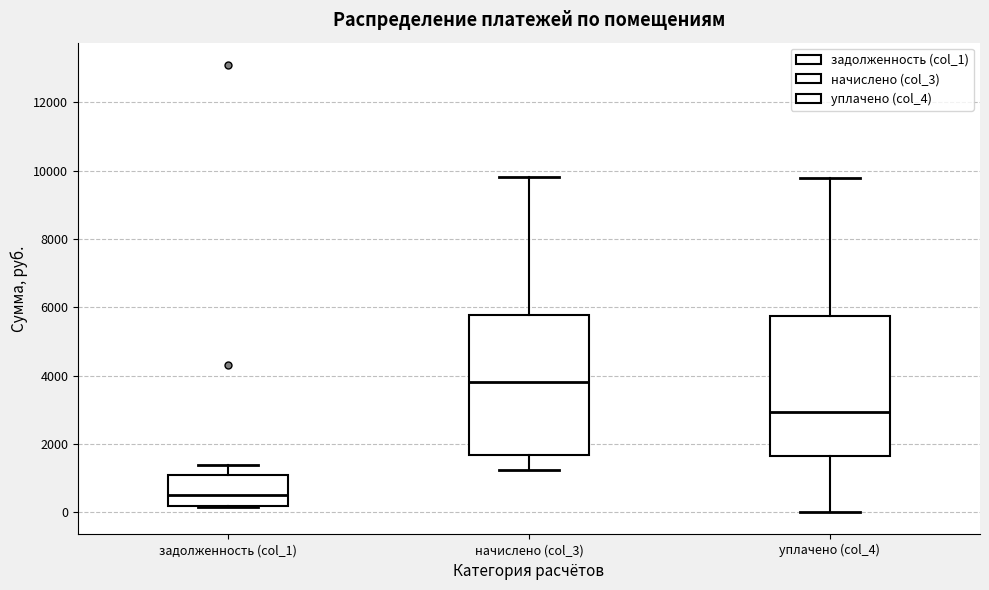

Reading left to right, transcribe this box plot: for each box, give where its median line is, the range the box spans, and where its two whiskers end, as read against the y-axis. The values are not printed on the chart, so give them approximately, as read against the axis.

задолженность (col_1): median 600, box 200 to 1000, whiskers 200 to 1400
начислено (col_3): median 3800, box 1600 to 5800, whiskers 1200 to 9800
уплачено (col_4): median 3000, box 1600 to 5800, whiskers 0 to 9800